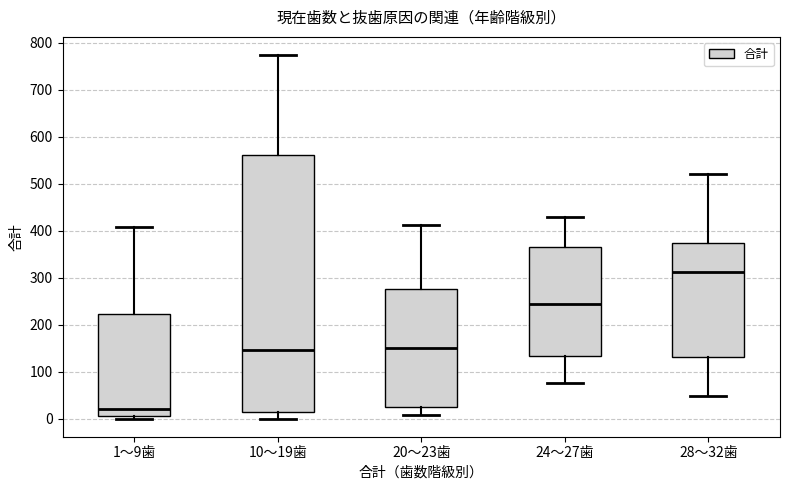

Reading left to right, read every box against the y-axis: the position of its median line, the range the box covers, and the ends of its whiskers. The values are not printed on the chart, so give them approximately, as read against the axis.

1～9歯: median 20, box 10 to 220, whiskers 0 to 410
10～19歯: median 150, box 10 to 560, whiskers 0 to 770
20～23歯: median 150, box 30 to 280, whiskers 10 to 410
24～27歯: median 240, box 130 to 370, whiskers 80 to 430
28～32歯: median 310, box 130 to 370, whiskers 50 to 520